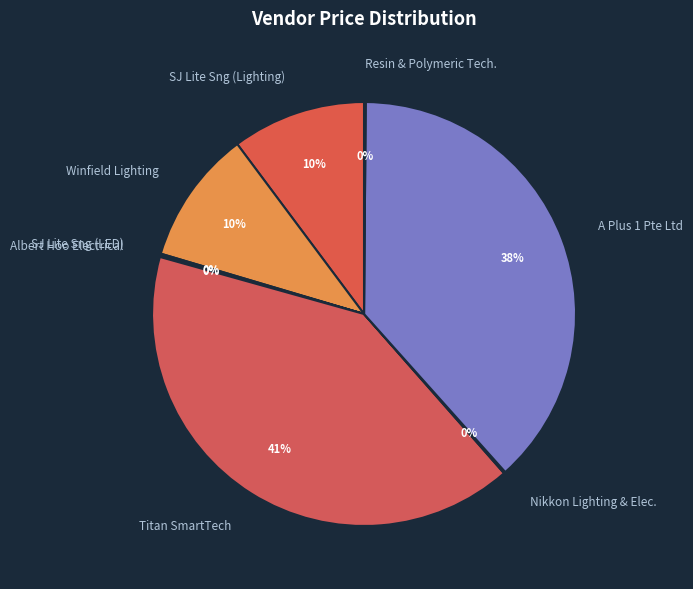

What percentage is the A Plus 1 Pte Ltd slice, to the nearest percent?

38%